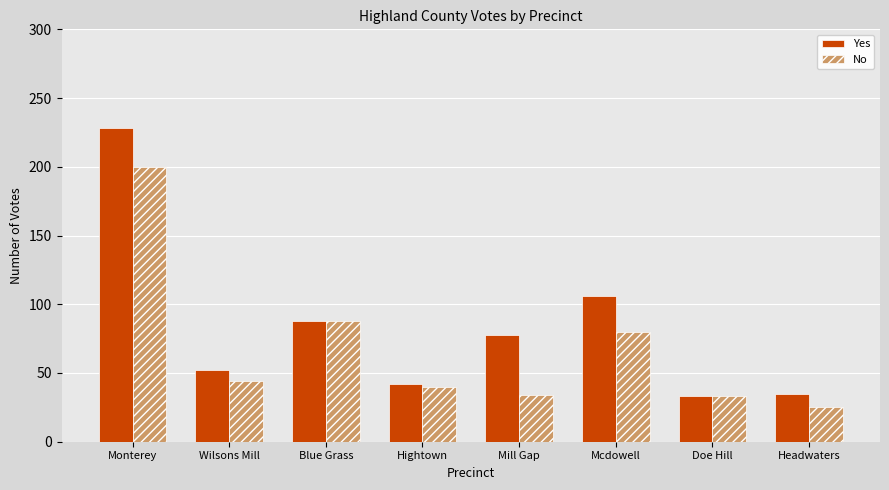

The Yes series shows 32 at Mill Gap. True or false?

False